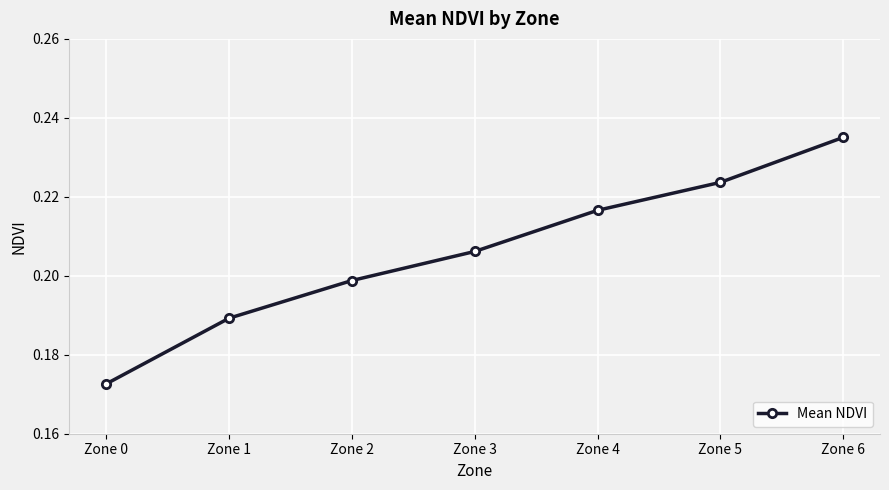

At which label is the value closest to 0?

Zone 0